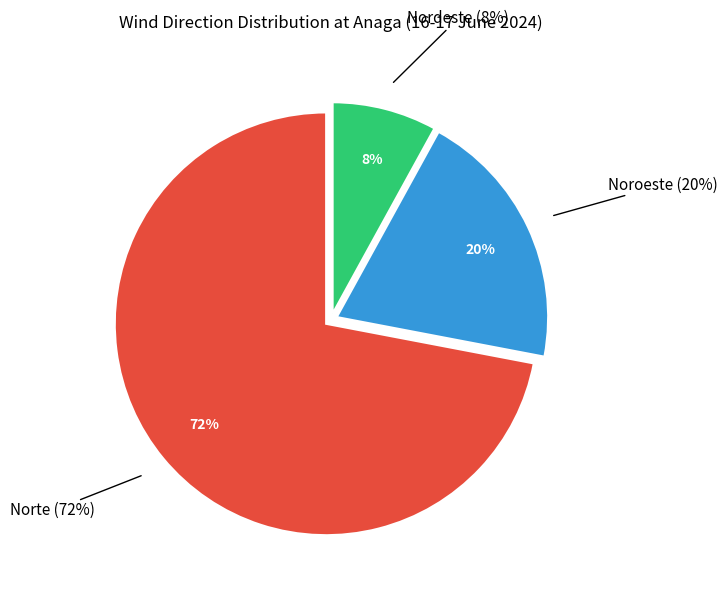

Which category has the biggest portion of the pie?

Norte